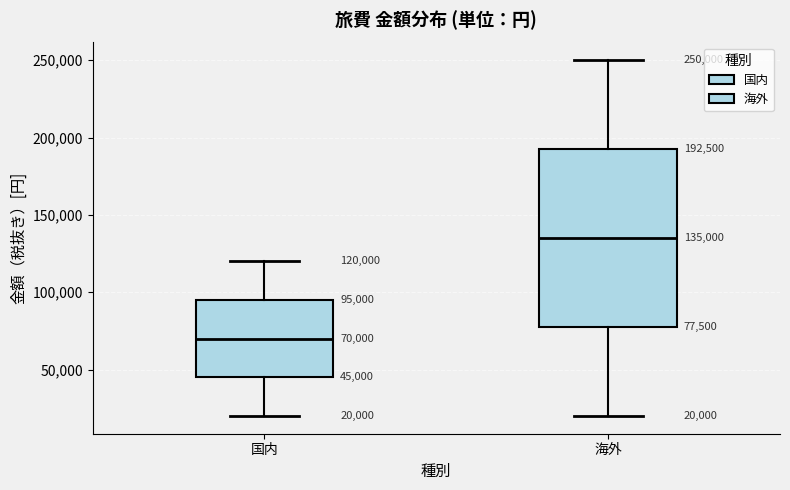

Which box is the tallest, from its lower edge to its upper edge?

海外